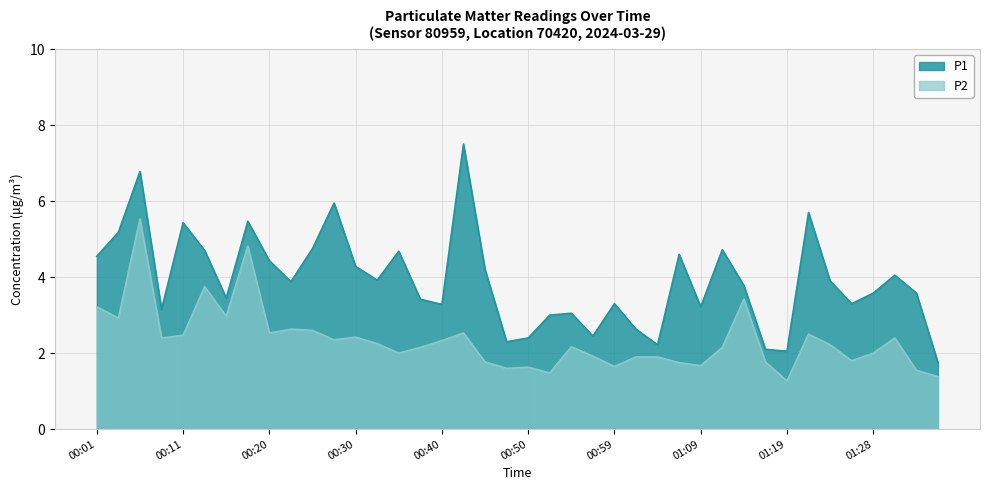

True or false: P1 and P2 cross at least once.

False